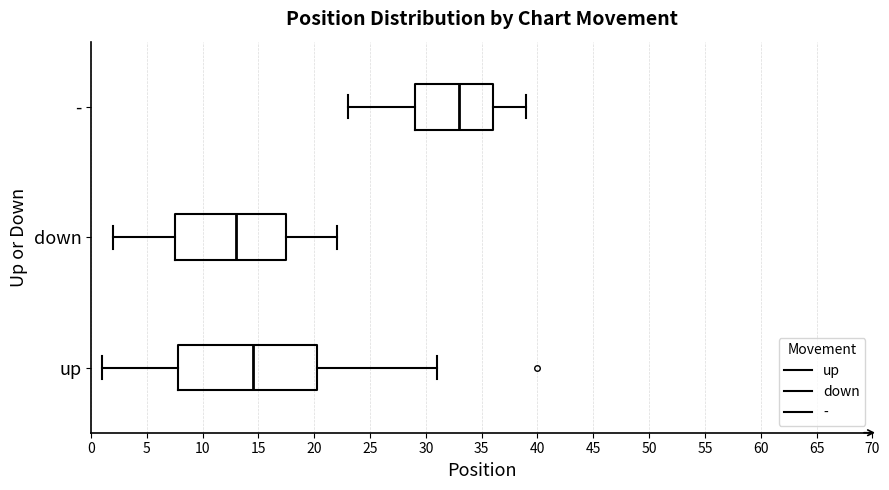

Reading bottom to top, read every box against the x-axis: the position of its median line, the range the box covers, and the ends of its whiskers. The values are not printed on the chart, so give them approximately, as read against the axis.

up: median 14.5, box 8.0 to 20.5, whiskers 1.0 to 31.0
down: median 13.0, box 7.5 to 17.5, whiskers 2.0 to 22.0
-: median 33.0, box 29.0 to 36.0, whiskers 23.0 to 39.0